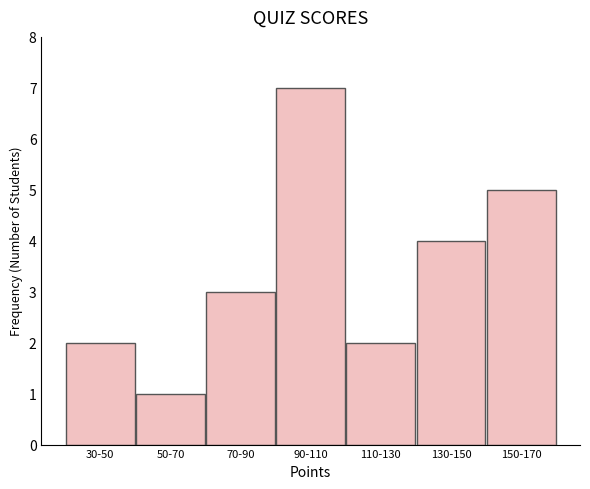

Reading right to left, transcribe all the data shown in this chart.

150-170=5	130-150=4	110-130=2	90-110=7	70-90=3	50-70=1	30-50=2